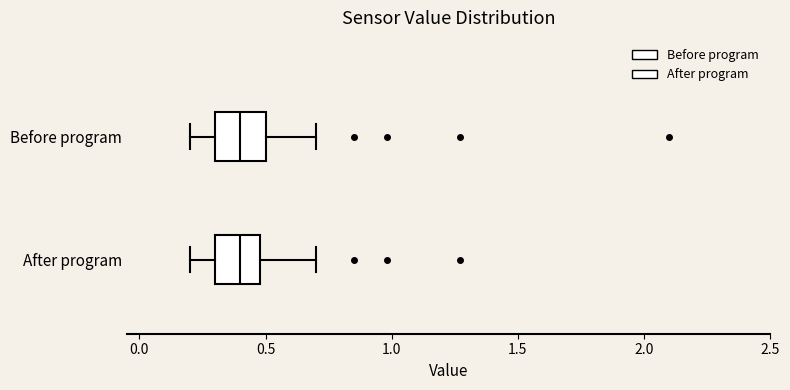

Reading bottom to top, transcribe this box plot: for each box, give where its median line is, the range the box spans, and where its two whiskers end, as read against the x-axis. The values are not printed on the chart, so give them approximately, as read against the axis.

After program: median 0.4, box 0.3 to 0.5, whiskers 0.2 to 0.7
Before program: median 0.4, box 0.3 to 0.5, whiskers 0.2 to 0.7